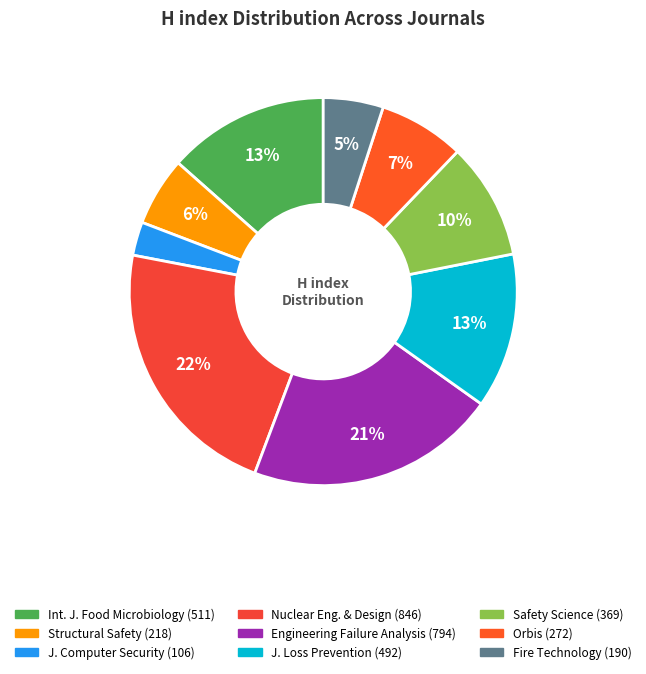

Count the number of slices in the pie.

9